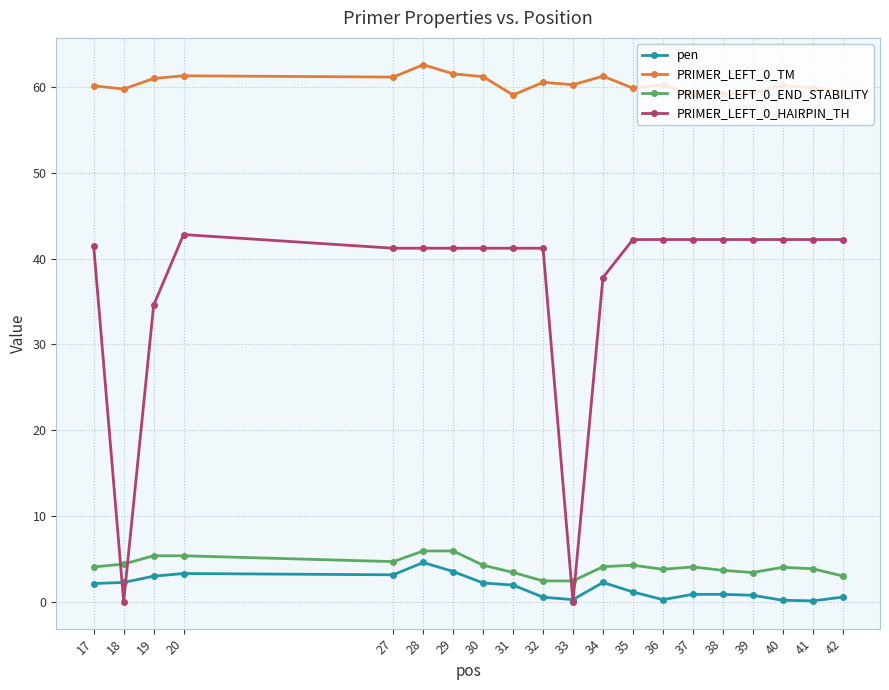

What is the total value across all series at 28?

114.3